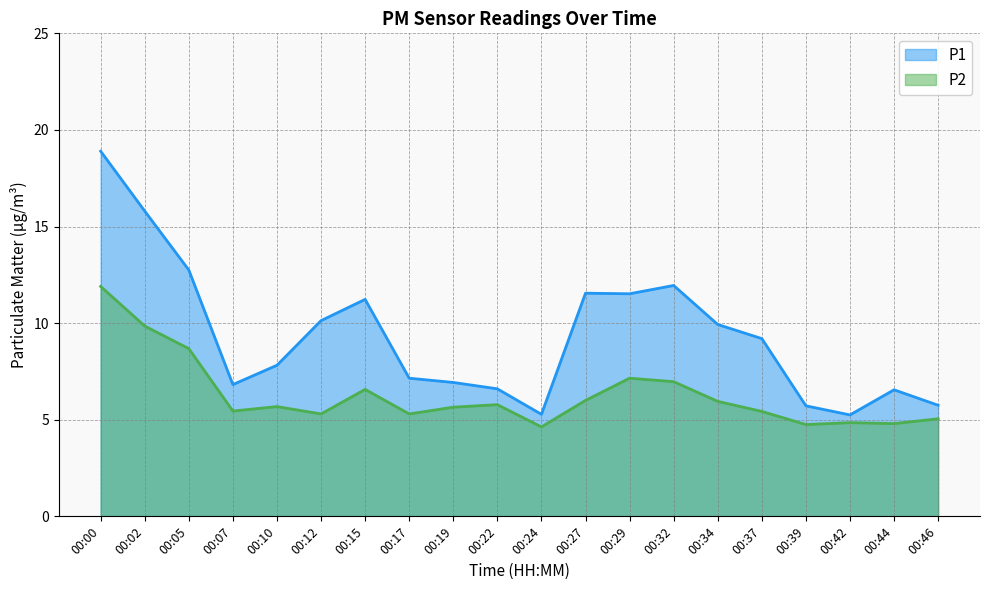

At which category does the chart reach its peak across all series?

00:00